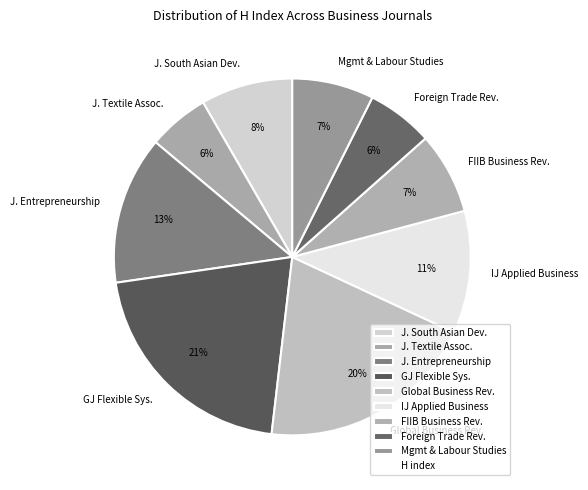

Is it true that GJ Flexible Sys. is 12% of the pie?

False